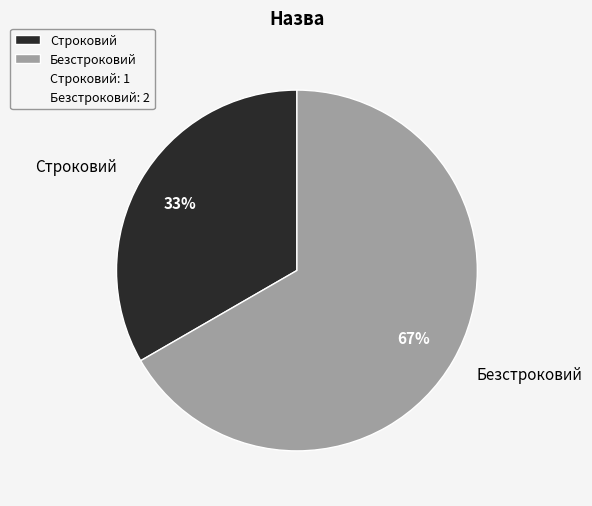

To the nearest percent, what percentage of the pie is Строковий?

33%